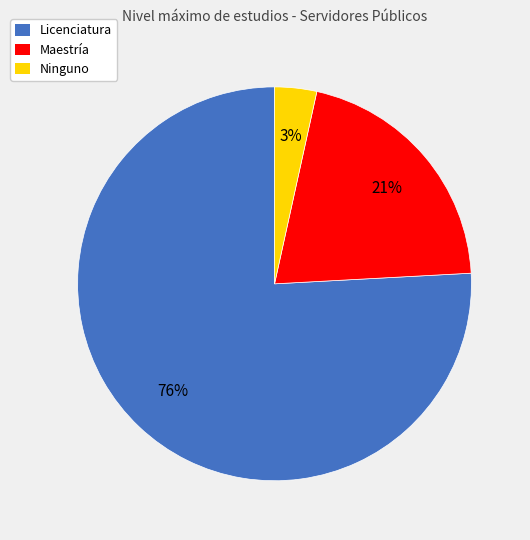

Which has a higher value, Ninguno or Licenciatura?

Licenciatura